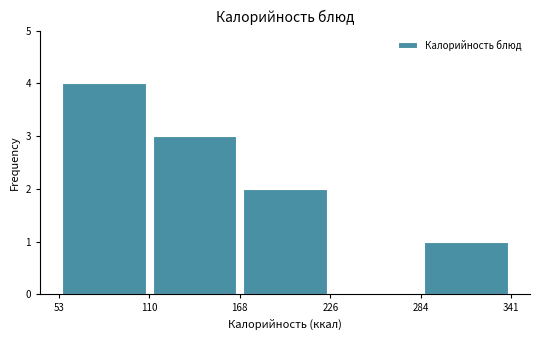

Which range on the x-axis has the tallest bar?

53 to 110